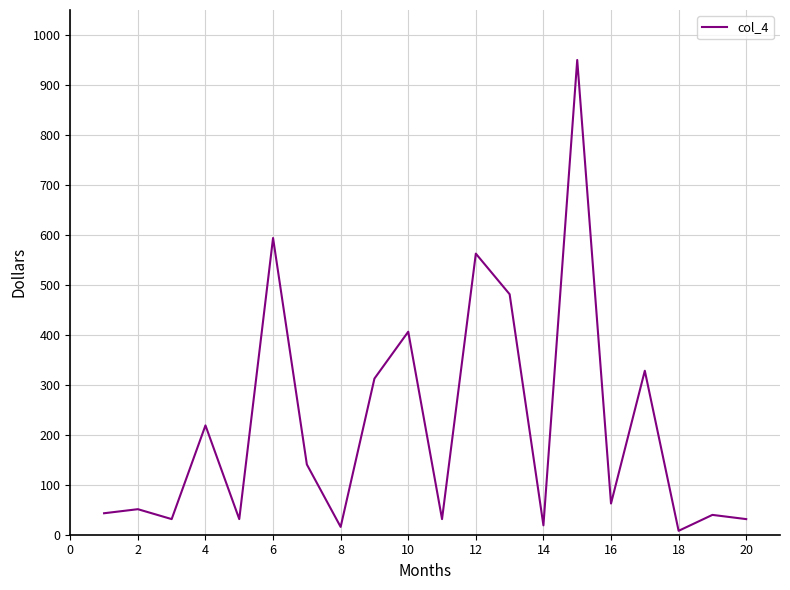

How many lines are shown in the chart?

1